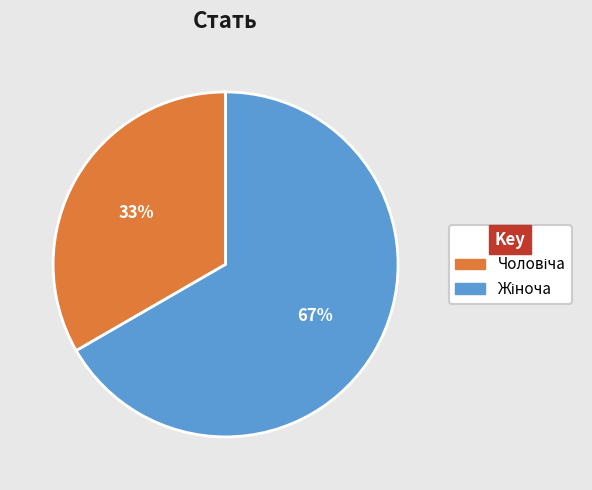

How many slices are in this pie chart?

2